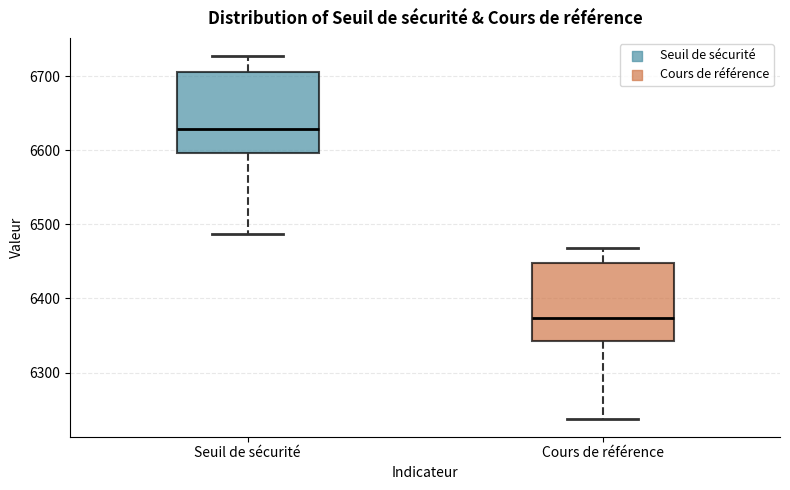

Which box has the lowest median line?

Cours de référence